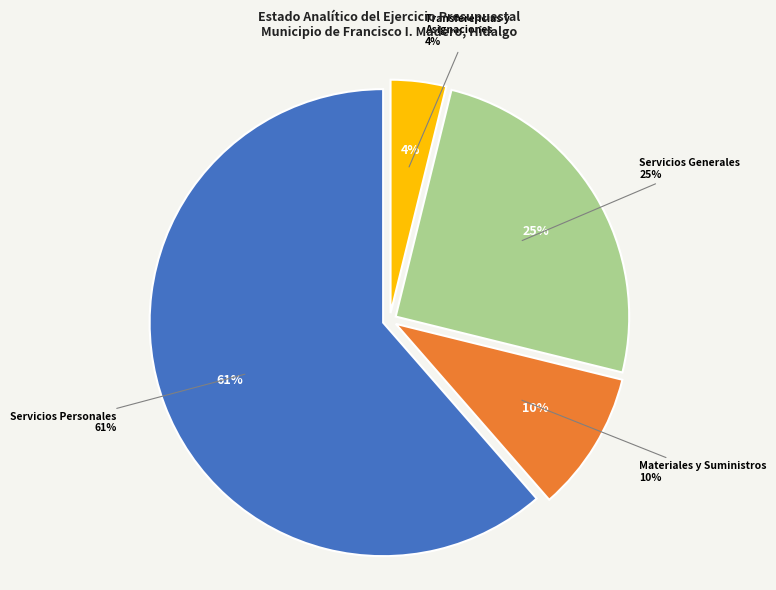

Does SERVICIOS GENERALES represent more than half of the total?

No